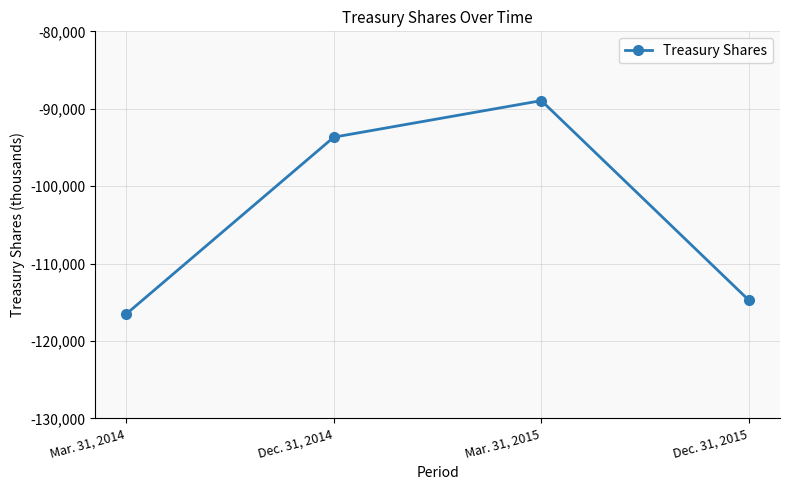

How many lines are shown in the chart?

1